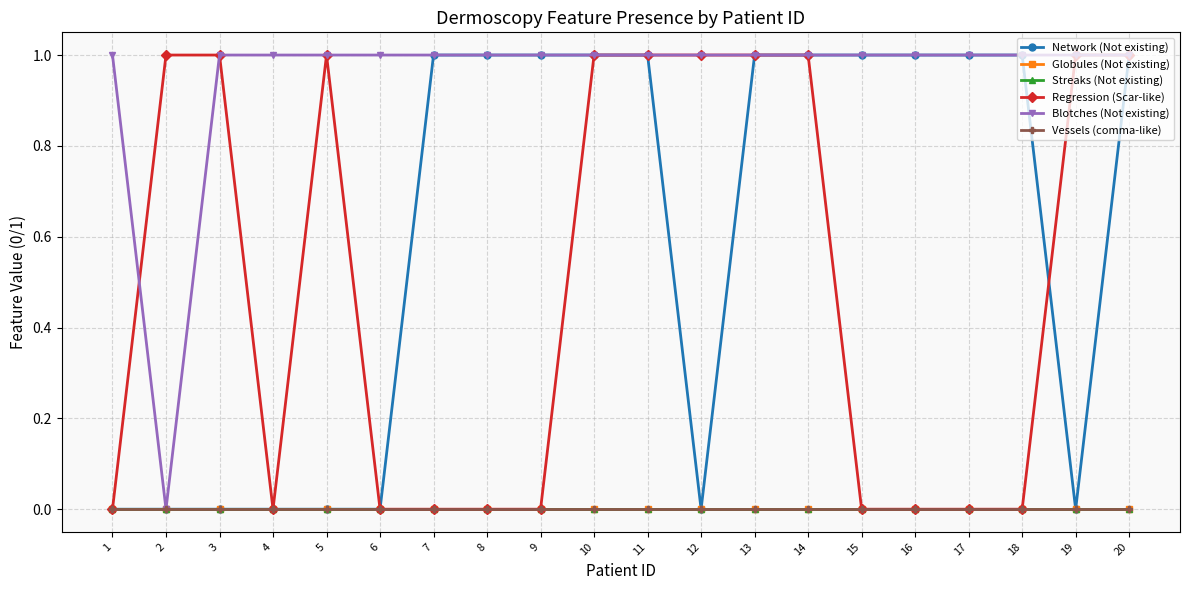

True or false: Network (Not existing) and Blotches (Not existing) cross at least once.

False